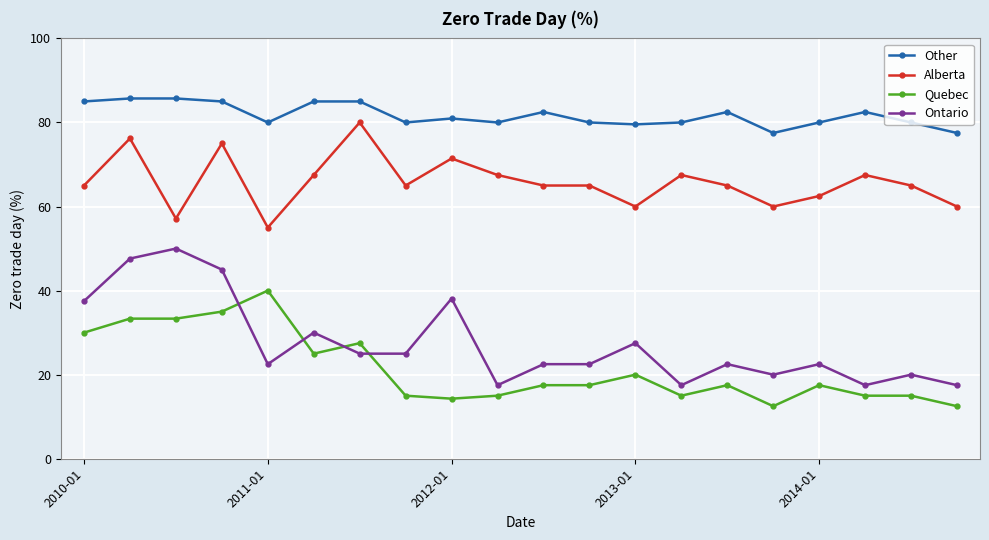

What is the average value of the Alberta series?

65.9